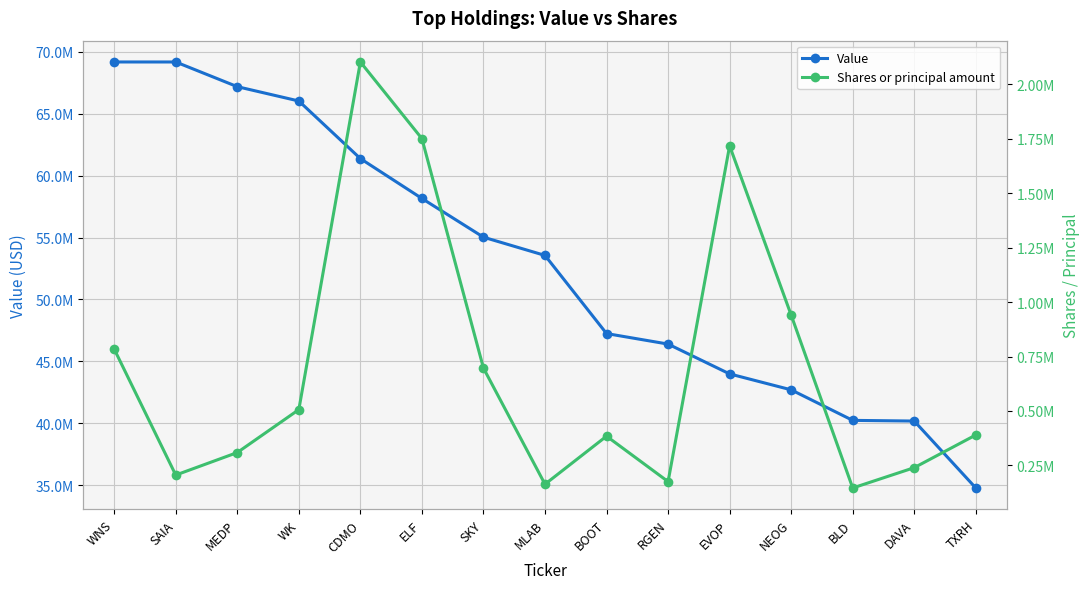

True or false: Value and Shares or principal amount cross at least once.

False